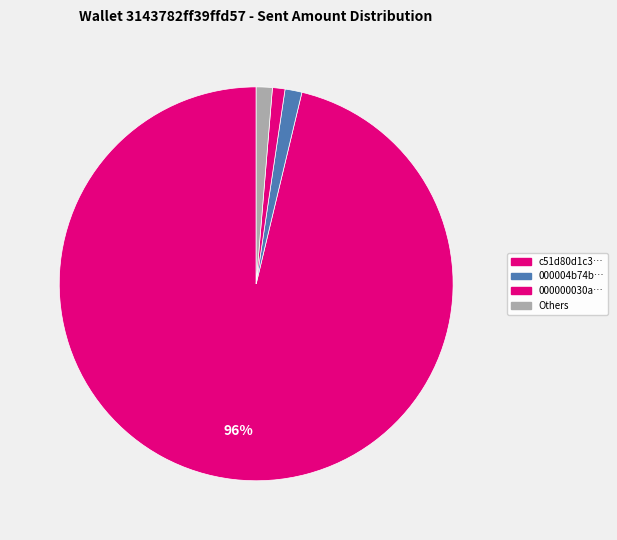

How many slices are in this pie chart?

4